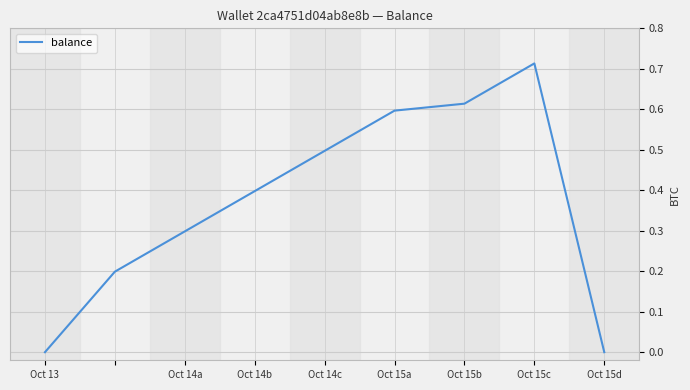

Reading left to right, what are all the values shown in this chart?

0.0	0.2	0.3	0.4	0.5	0.6	0.6	0.7	0.0